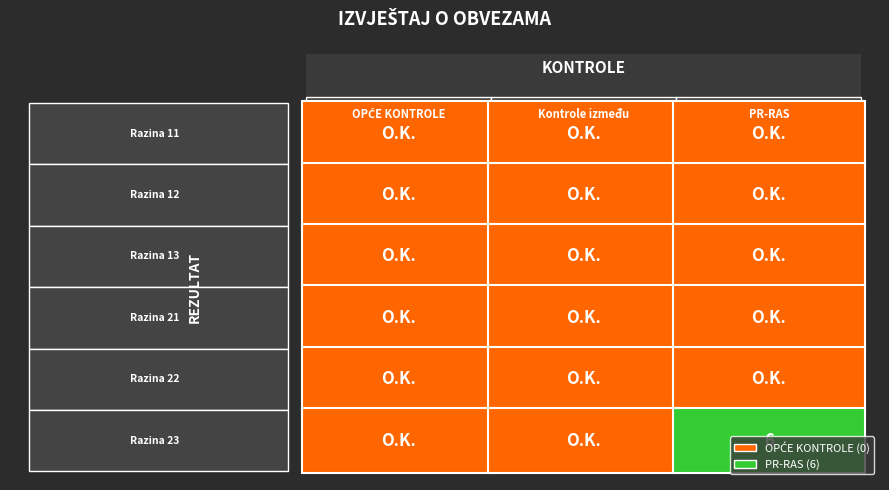

Is the value of Kontrole između at 2 greater than the value of OPĆE KONTROLE at 3?

No